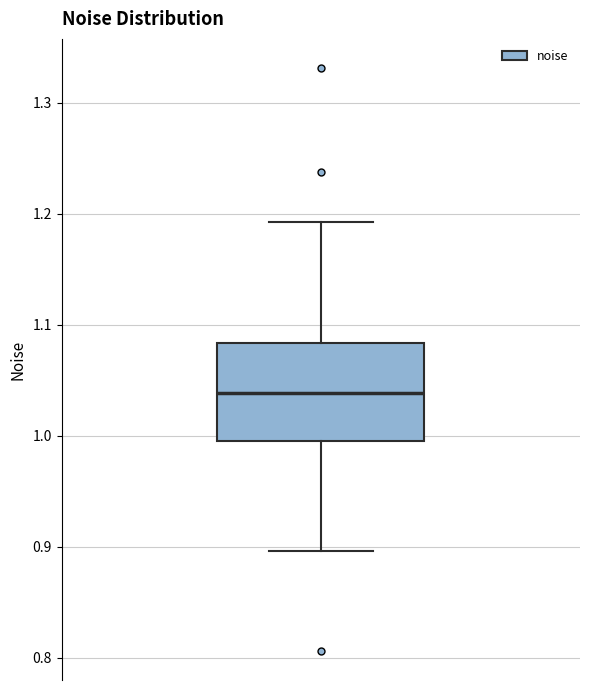

Transcribe this box plot: give where the median line is, the range the box spans, and where the two whiskers end, as read against the y-axis. The values are not printed on the chart, so give them approximately, as read against the axis.

median 1.04, box 1.00 to 1.08, whiskers 0.90 to 1.19